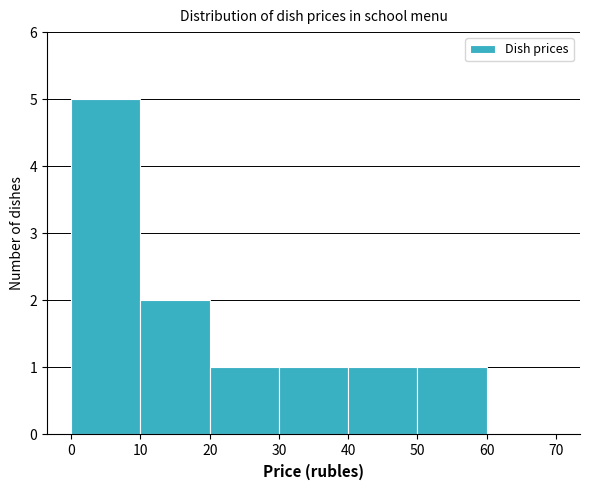

How tall is the bar that spans 30 to 40 on the x-axis? The values are not printed on the chart, so give them approximately, as read against the axis.

1